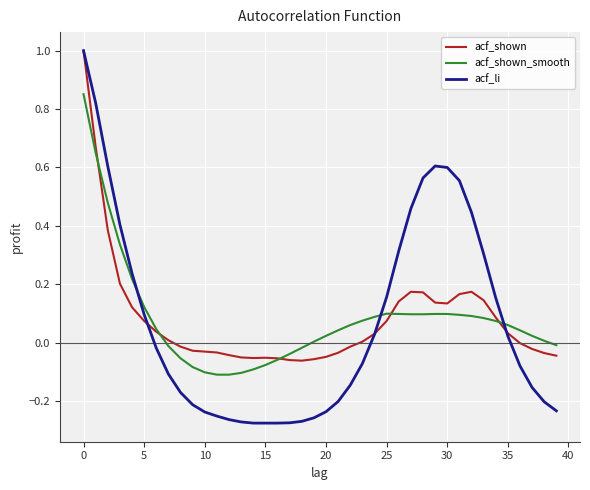

What is the highest value of the acf_li series?

1.0